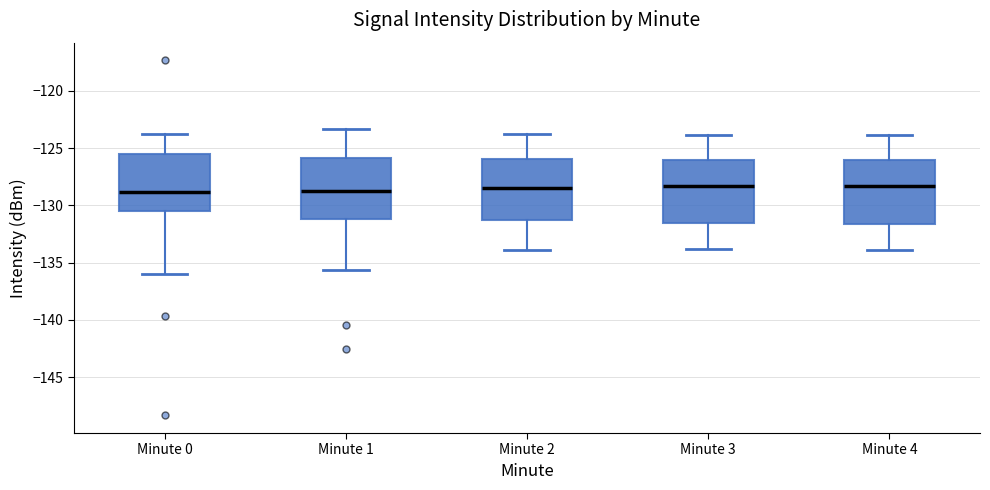

Reading left to right, transcribe this box plot: for each box, give where its median line is, the range the box spans, and where its two whiskers end, as read against the y-axis. The values are not printed on the chart, so give them approximately, as read against the axis.

Minute 0: median -129.0, box -130.5 to -125.5, whiskers -136.0 to -123.5
Minute 1: median -129.0, box -131.0 to -126.0, whiskers -135.5 to -123.5
Minute 2: median -128.5, box -131.5 to -126.0, whiskers -134.0 to -123.5
Minute 3: median -128.5, box -131.5 to -126.0, whiskers -134.0 to -124.0
Minute 4: median -128.5, box -131.5 to -126.0, whiskers -134.0 to -124.0